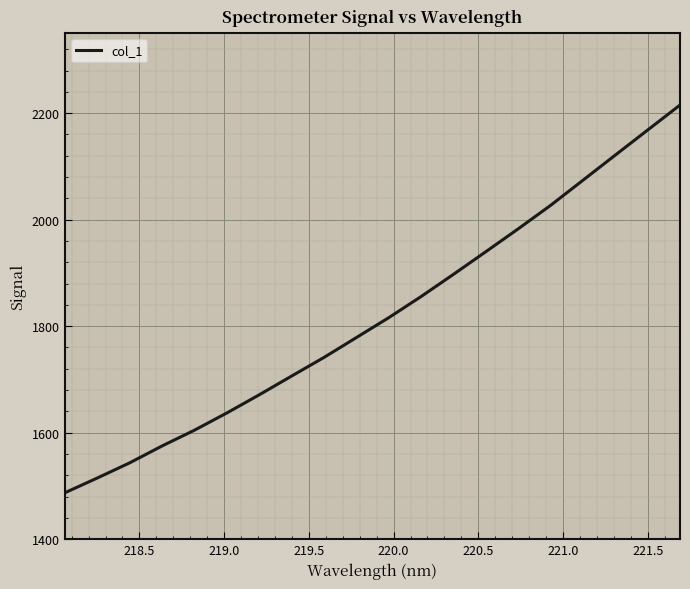

What is the difference between the maximum and minimum values?

728.0